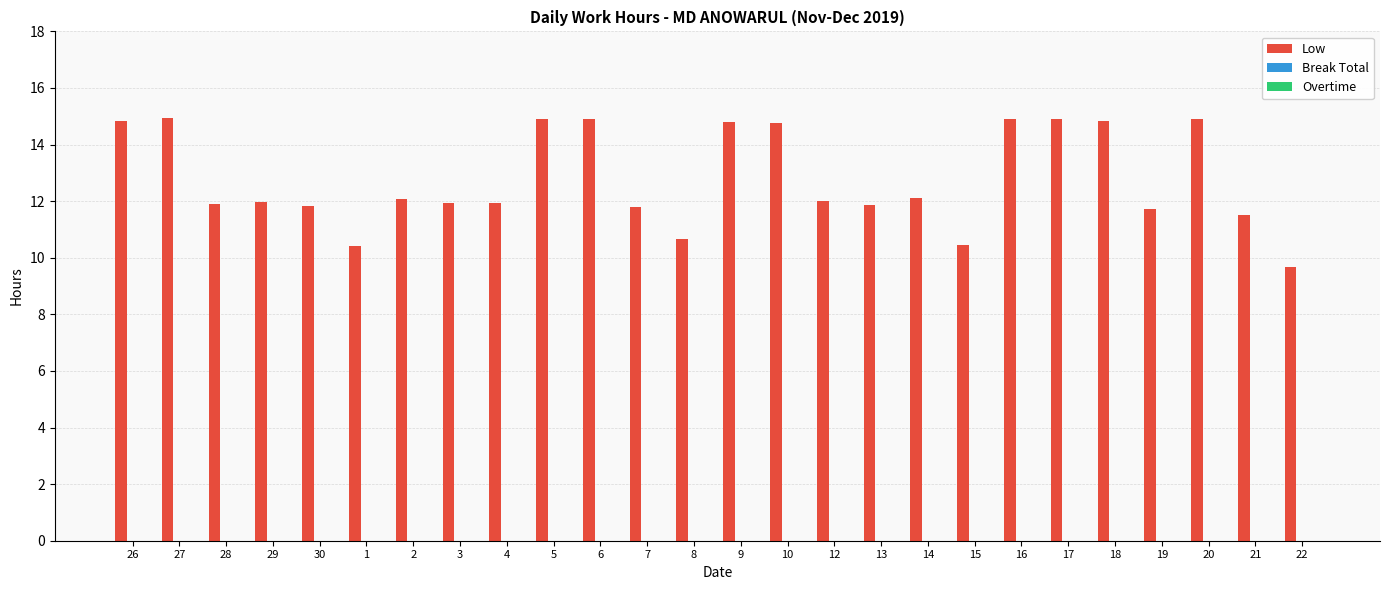

What is the ratio of the value at 3 to the value at 19?

1.0